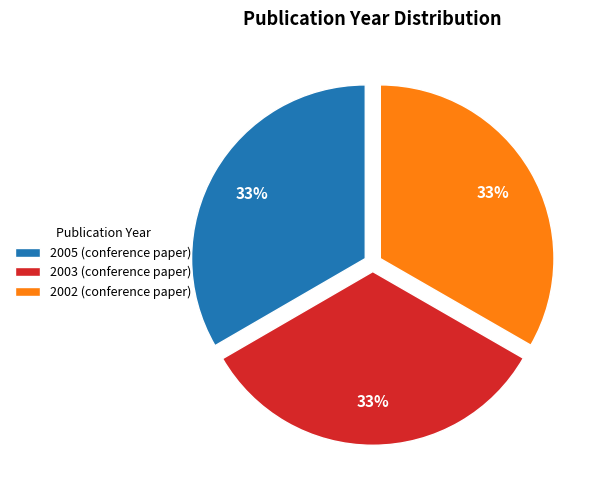

Does 2003 (conference paper) represent more than half of the total?

No